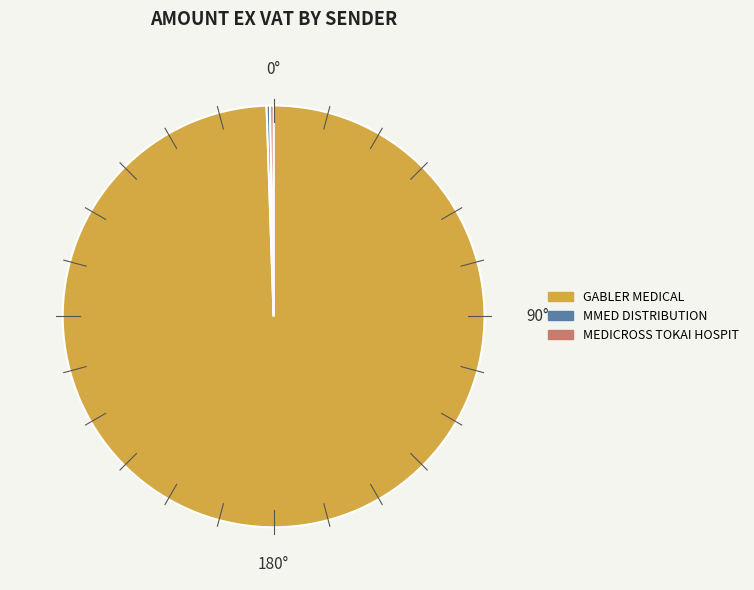

The GABLER MEDICAL slice represents 99% of the pie. True or false?

True